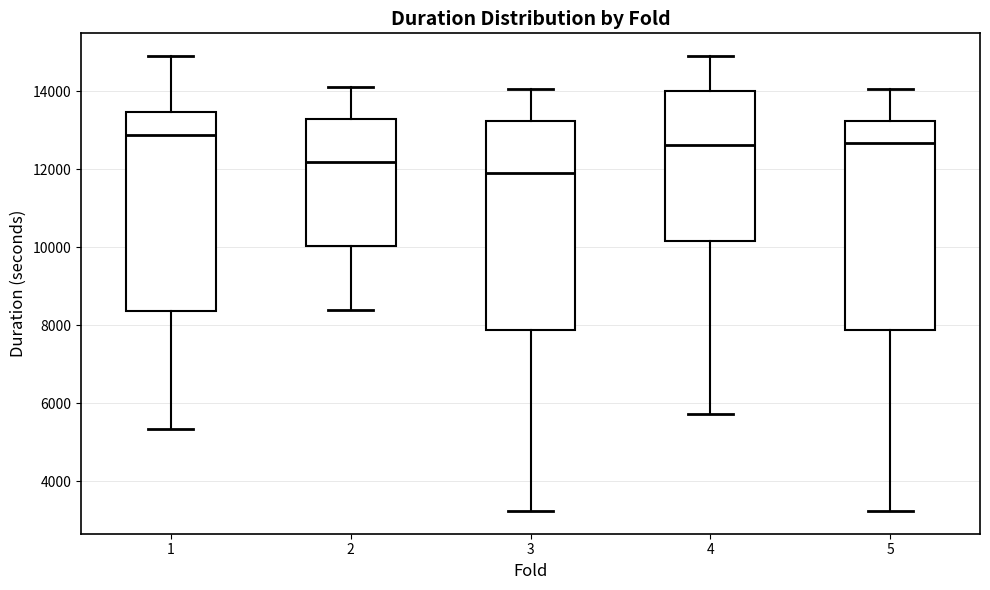

Reading left to right, transcribe this box plot: for each box, give where its median line is, the range the box spans, and where its two whiskers end, as read against the y-axis. The values are not printed on the chart, so give them approximately, as read against the axis.

1: median 12800, box 8400 to 13400, whiskers 5400 to 15000
2: median 12200, box 10000 to 13200, whiskers 8400 to 14200
3: median 12000, box 7800 to 13200, whiskers 3200 to 14000
4: median 12600, box 10200 to 14000, whiskers 5800 to 15000
5: median 12600, box 7800 to 13200, whiskers 3200 to 14000